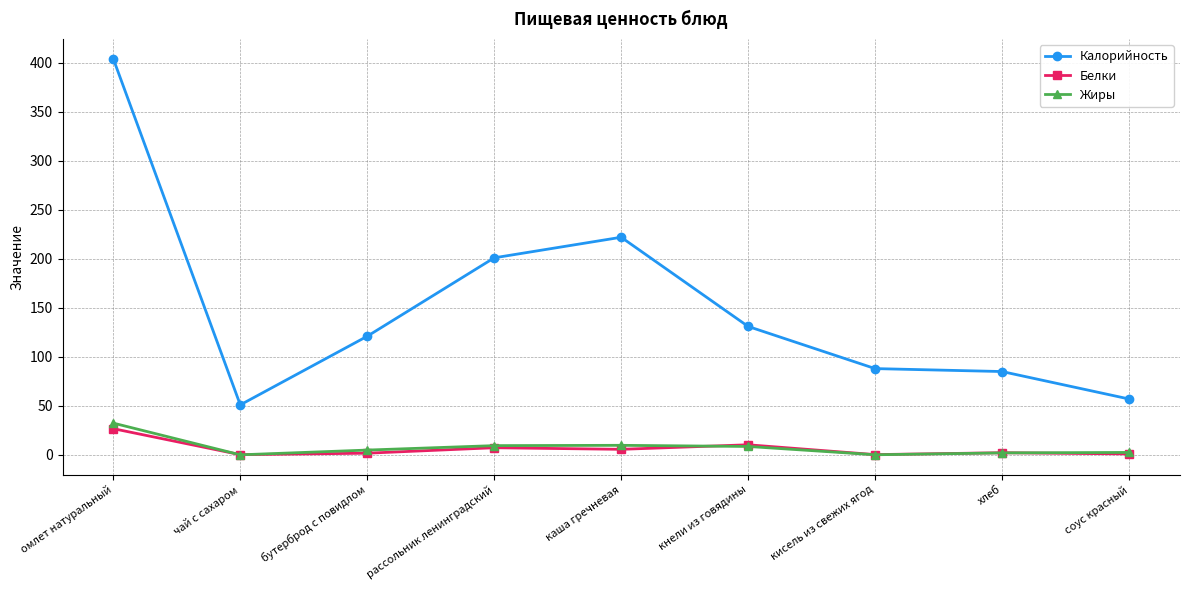

List the series in order of their peak value, highest first.

Калорийность, Жиры, Белки